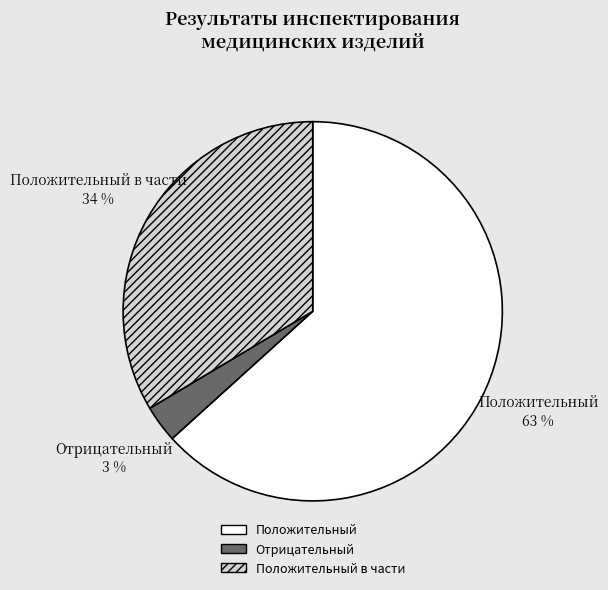

What is the largest slice in the pie chart?

Положительный